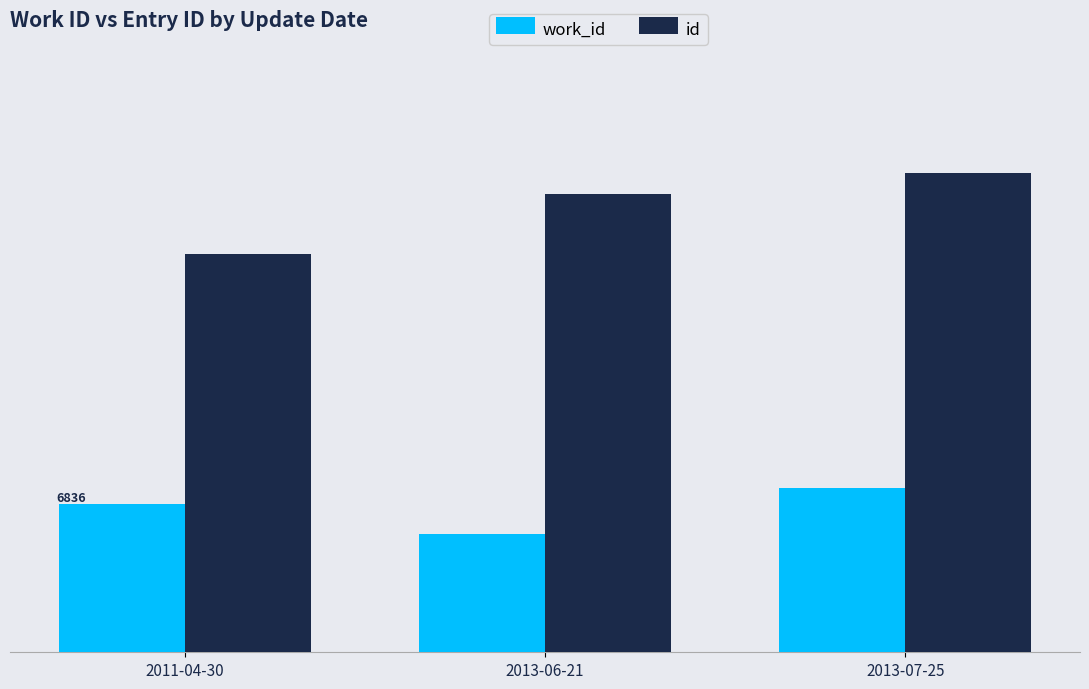

At which category does the chart reach its minimum across all series?

2013-06-21